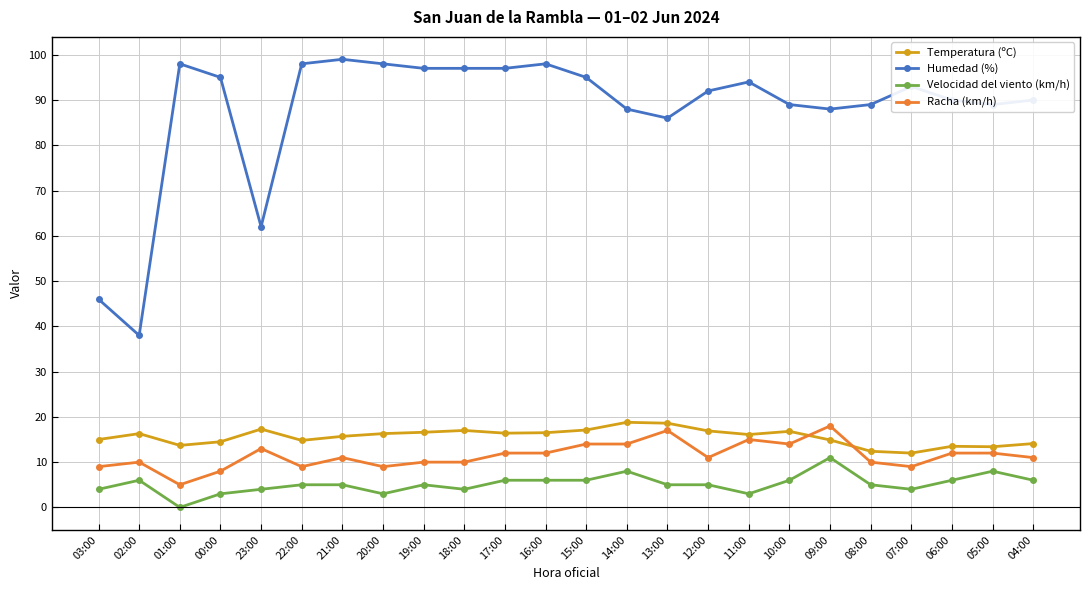

The Temperatura (ºC) series shows 16.9 at 12:00. True or false?

True